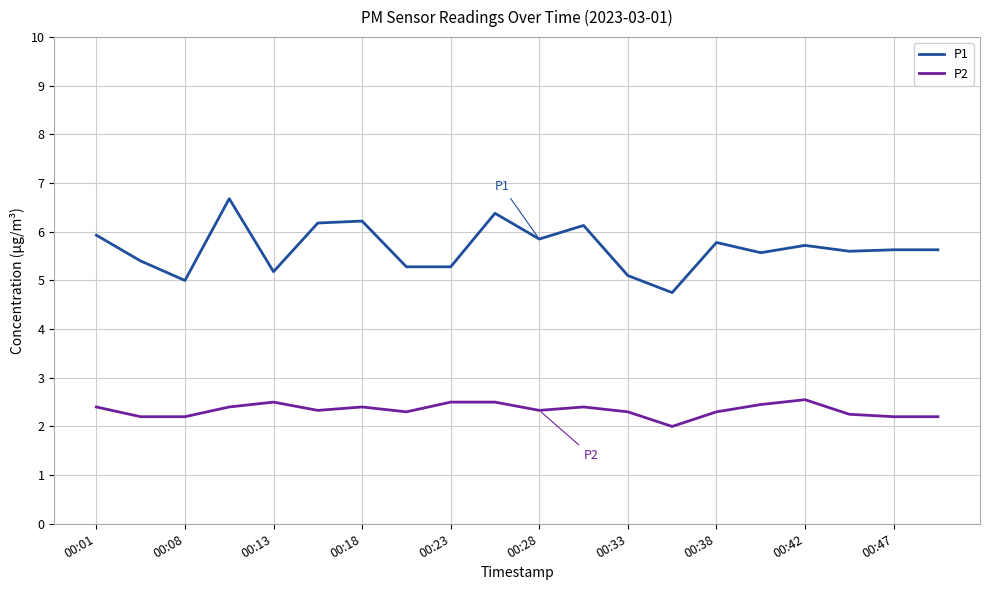

Which series has the widest spread of values?

P1